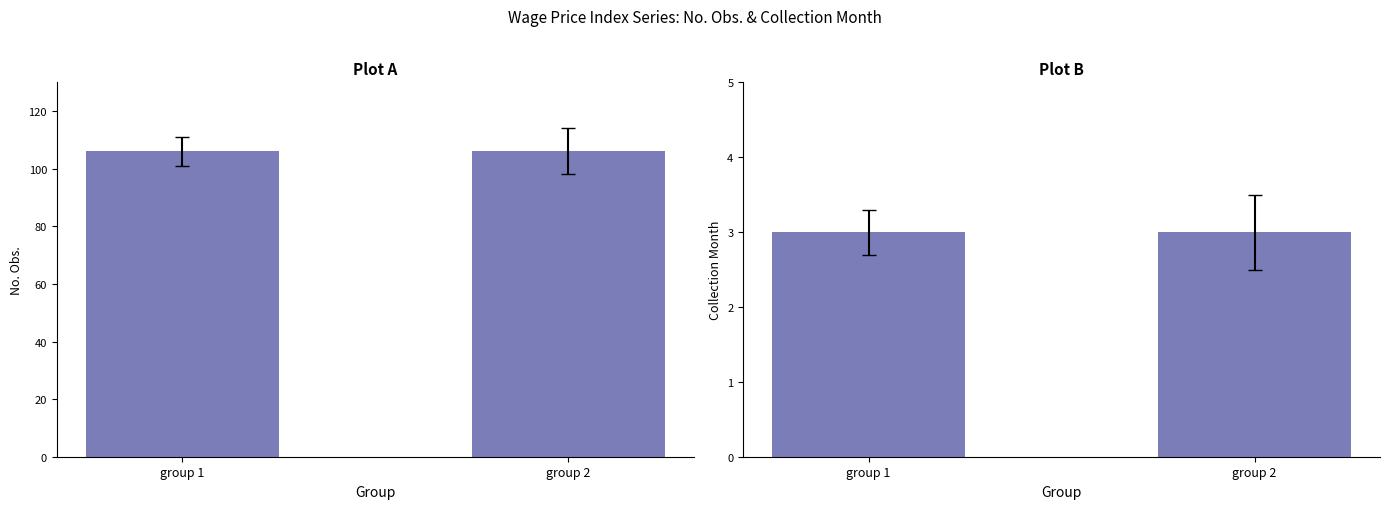

What is the sum of the No. Obs. values at group 2 and group 1?

212